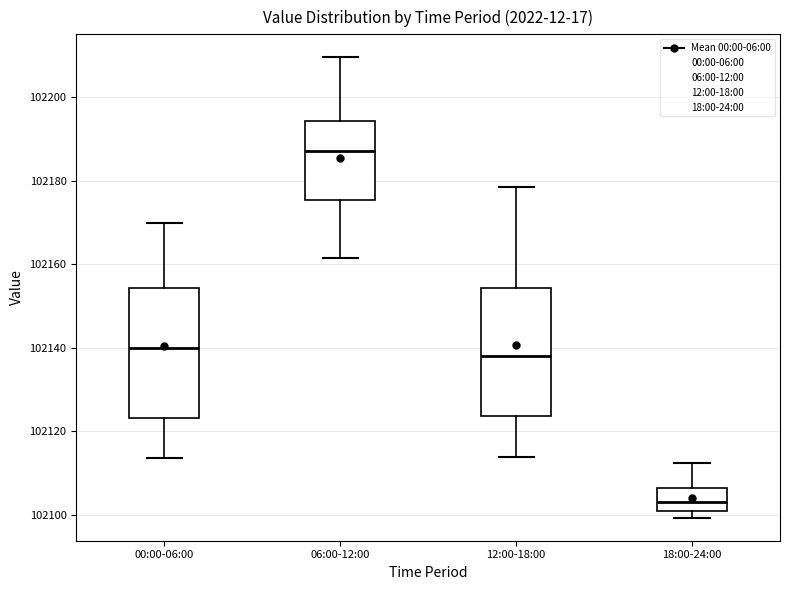

Reading left to right, read every box against the y-axis: the position of its median line, the range the box covers, and the ends of its whiskers. The values are not printed on the chart, so give them approximately, as read against the axis.

00:00-06:00: median 102140, box 102124 to 102154, whiskers 102114 to 102170
06:00-12:00: median 102188, box 102176 to 102194, whiskers 102162 to 102210
12:00-18:00: median 102138, box 102124 to 102154, whiskers 102114 to 102178
18:00-24:00: median 102102, box 102100 to 102106, whiskers 102100 (just below the box's lower edge) to 102112